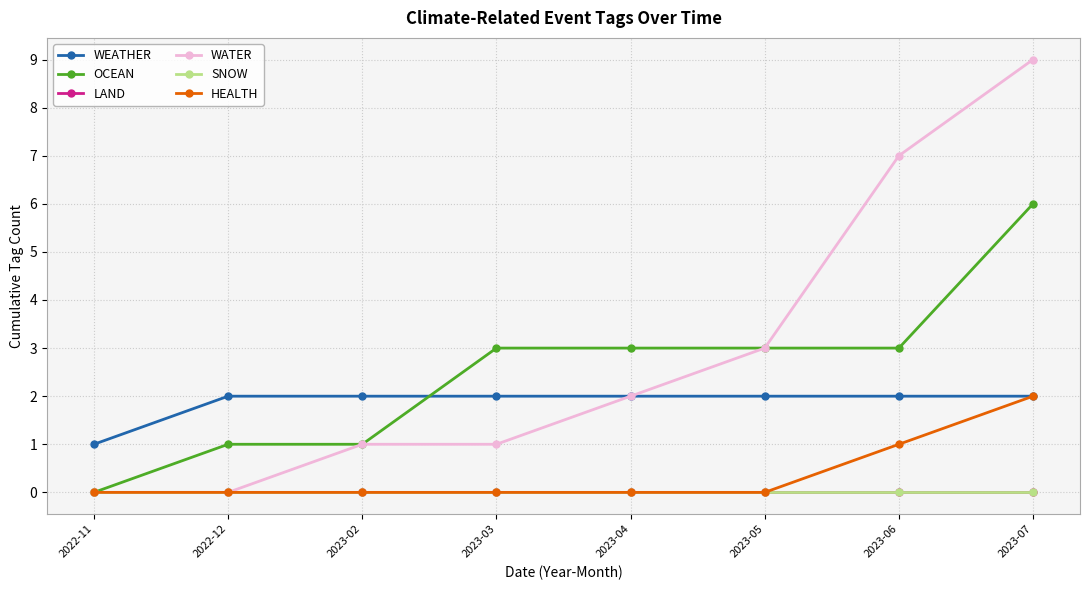

What is the label of the 7th point from the left?

2023-06